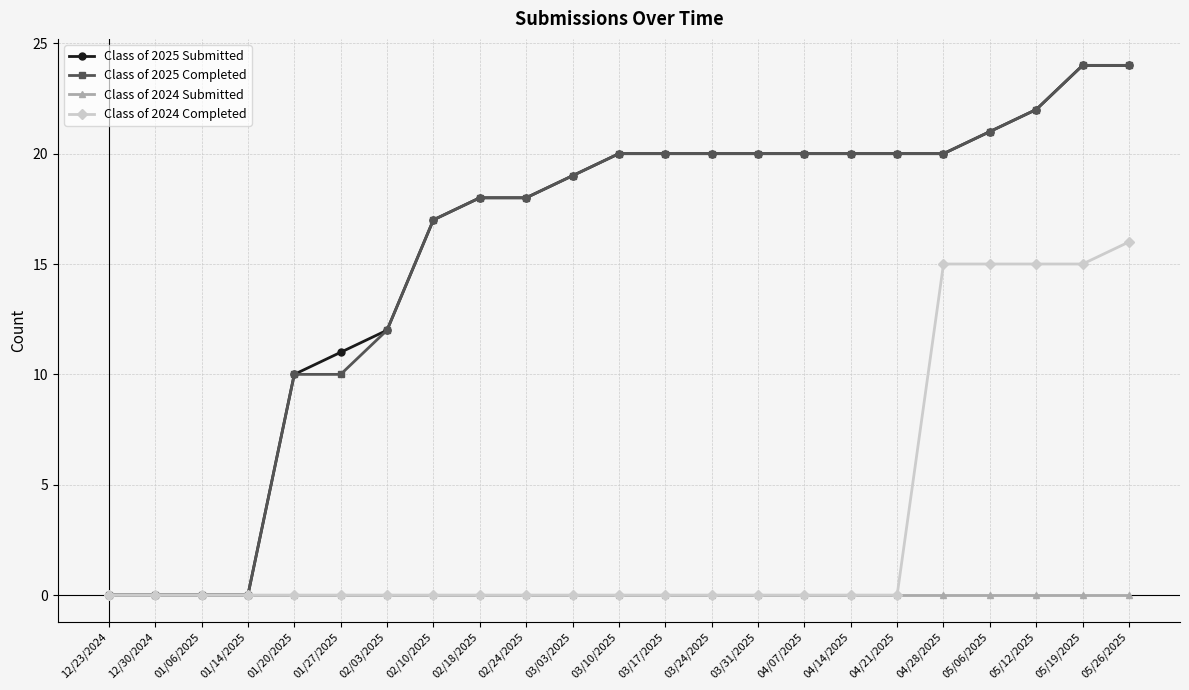

Count the number of categories in the chart.

23